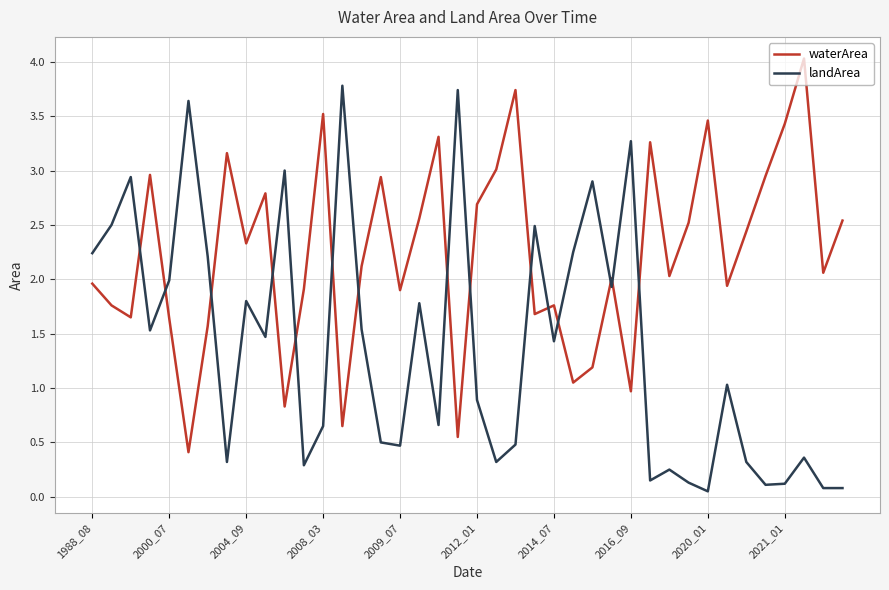

How many distinct data groups are displayed?

2